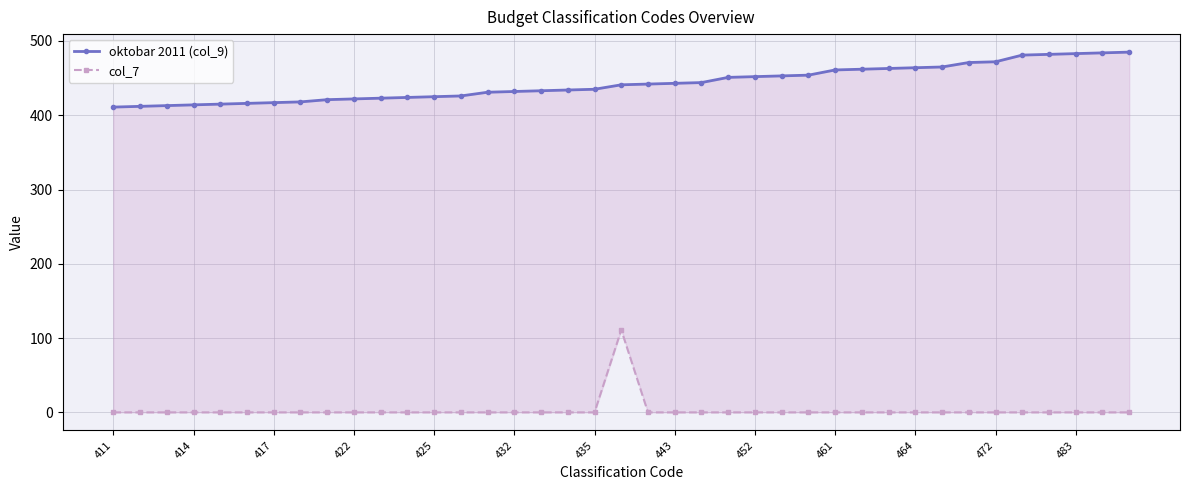

True or false: col_7 and oktobar 2011 (col_9) intersect in this chart.

False